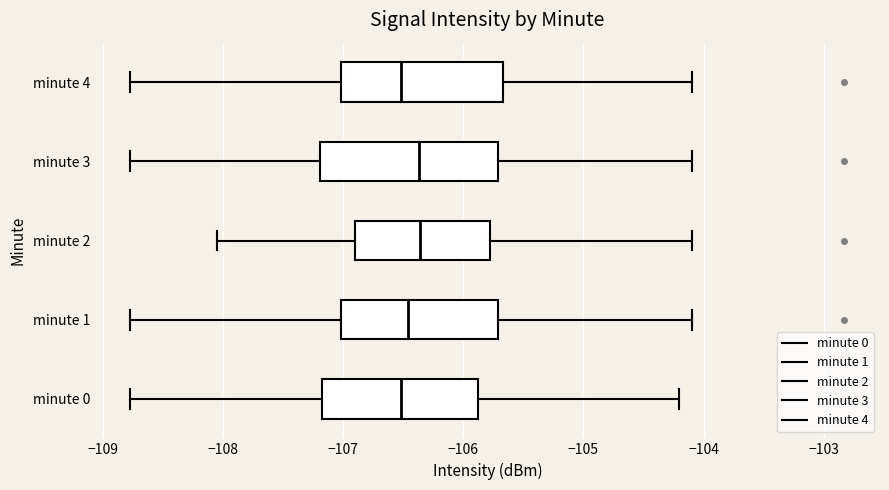

Comparing the boxes themselves (not the whiskers), which one is the widest?

minute 3